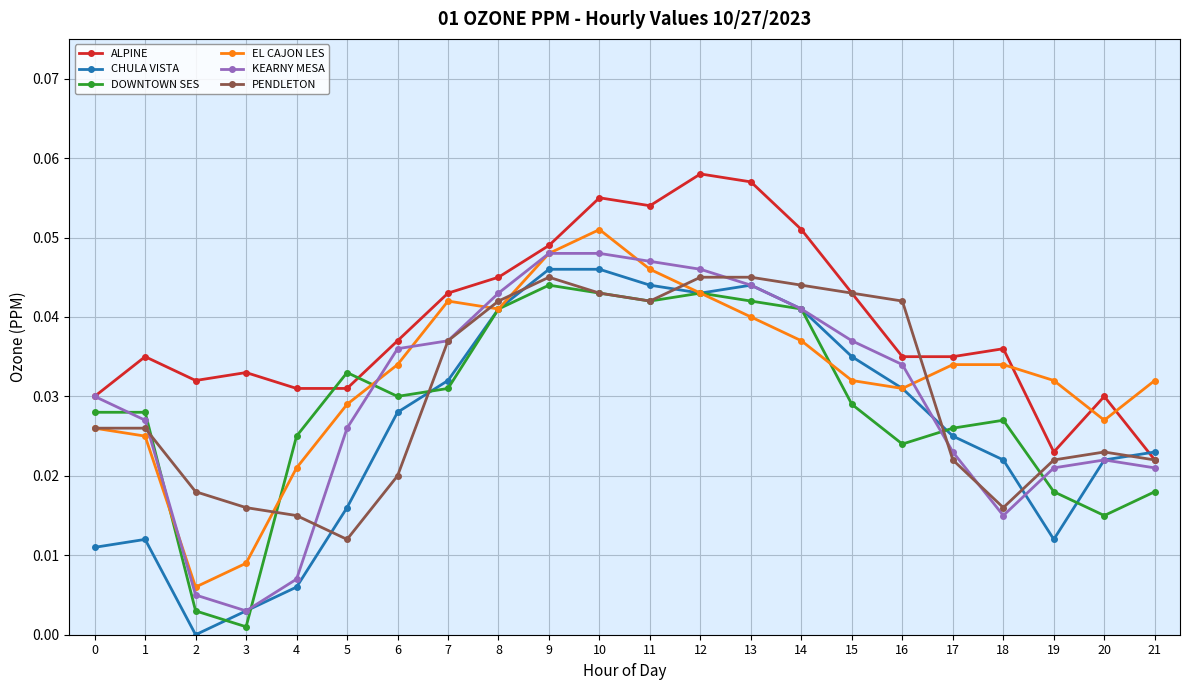

What are all the series names shown in the legend?

ALPINE, CHULA VISTA, DOWNTOWN SES, EL CAJON LES, KEARNY MESA, PENDLETON